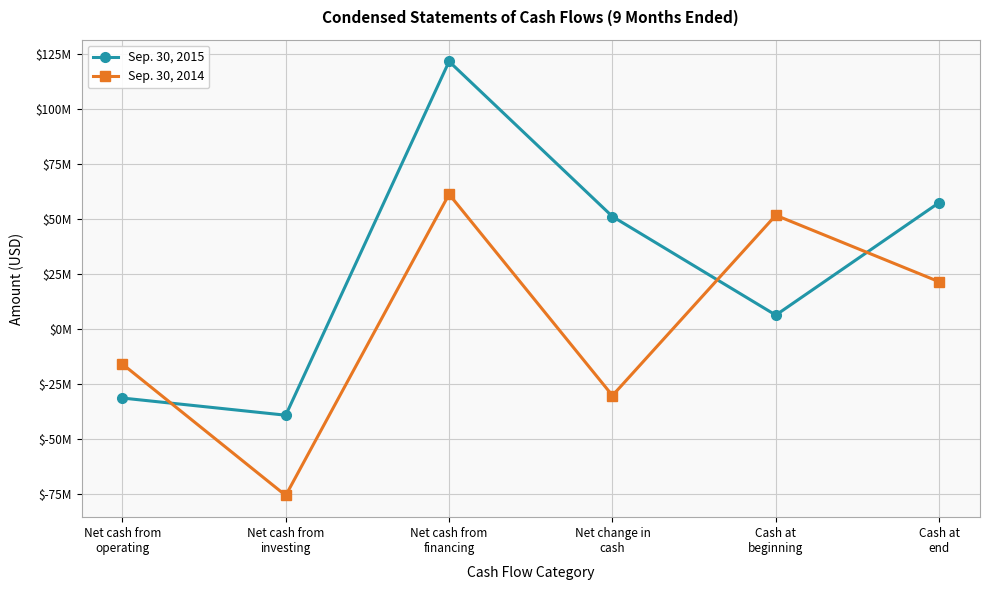

True or false: Sep. 30, 2014 and Sep. 30, 2015 intersect in this chart.

True